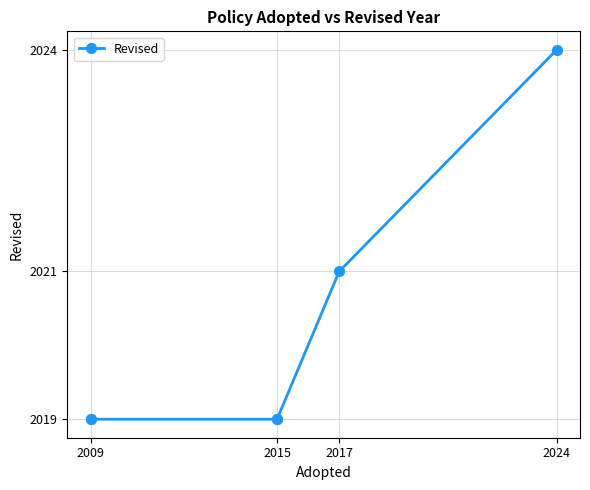

How many lines are shown in the chart?

1